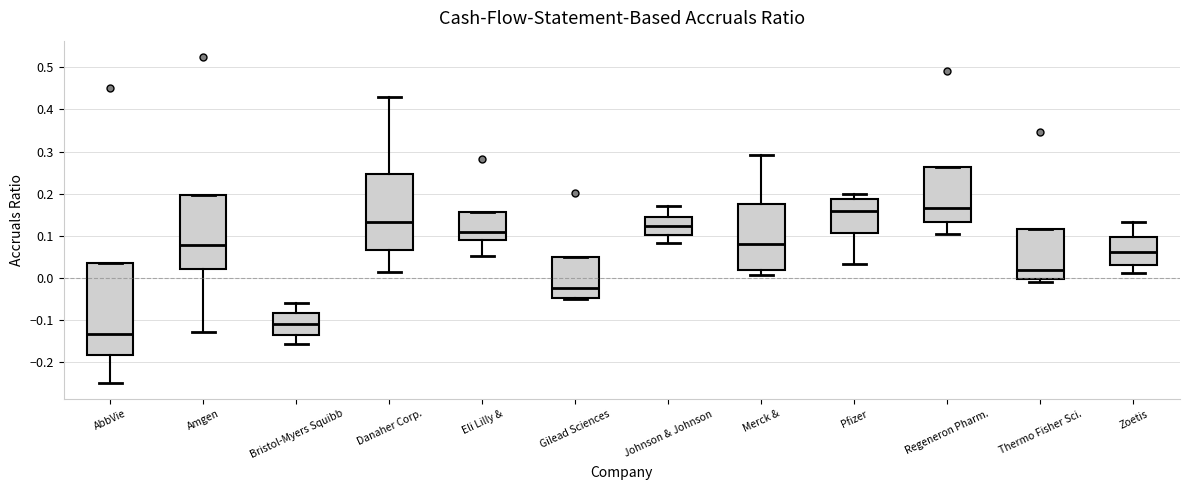

Reading left to right, transcribe this box plot: for each box, give where its median line is, the range the box spans, and where its two whiskers end, as read against the y-axis. The values are not printed on the chart, so give them approximately, as read against the axis.

AbbVie: median -0.13, box -0.18 to 0.04, whiskers -0.25 to 0.04
Amgen: median 0.08, box 0.02 to 0.20, whiskers -0.13 to 0.20
Bristol-Myers Squibb: median -0.11, box -0.13 to -0.08, whiskers -0.16 to -0.06
Danaher Corp.: median 0.13, box 0.07 to 0.25, whiskers 0.01 to 0.43
Eli Lilly &: median 0.11, box 0.09 to 0.16, whiskers 0.05 to 0.16
Gilead Sciences: median -0.03, box -0.05 to 0.05, whiskers -0.05 to 0.05
Johnson & Johnson: median 0.12, box 0.10 to 0.14, whiskers 0.08 to 0.17
Merck &: median 0.08, box 0.02 to 0.18, whiskers 0.01 to 0.29
Pfizer: median 0.16, box 0.11 to 0.19, whiskers 0.03 to 0.20
Regeneron Pharm.: median 0.16, box 0.13 to 0.26, whiskers 0.10 to 0.26
Thermo Fisher Sci.: median 0.02, box 0.00 to 0.12, whiskers -0.01 to 0.12
Zoetis: median 0.06, box 0.03 to 0.10, whiskers 0.01 to 0.13